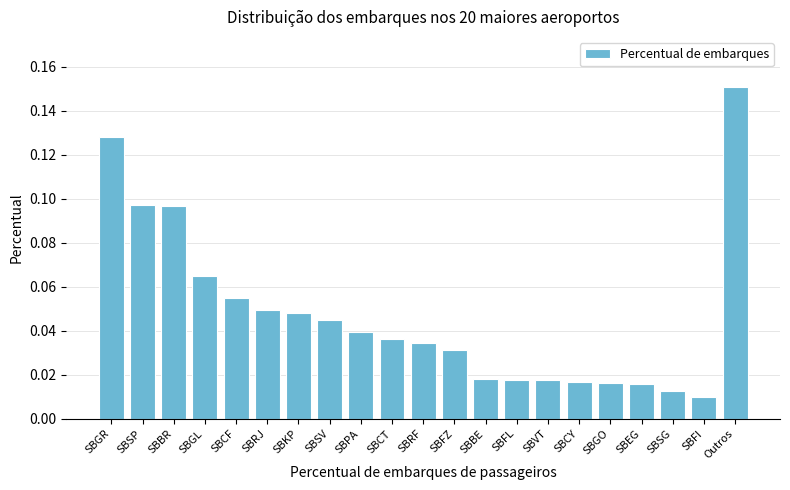

What position from the left is SBRJ?

6